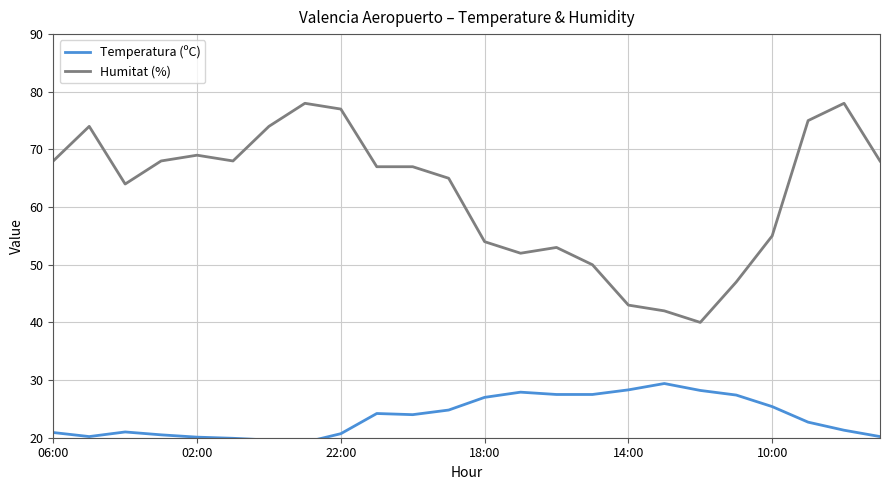

What is the sum of the Temperatura (ºC) values at 22 and 15?

48.8